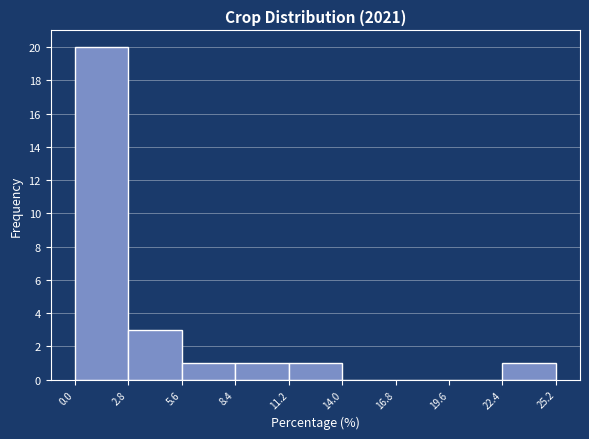

Reading left to right, list every bar in this chart as the range it spans on the x-axis followed by its height. The values are not printed on the chart, so give them approximately, as read against the axis.

0.0 to 2.8: 20
2.8 to 5.6: 3
5.6 to 8.4: 1
8.4 to 11.2: 1
11.2 to 14.0: 1
14.0 to 16.8: 0
16.8 to 19.6: 0
19.6 to 22.4: 0
22.4 to 25.2: 1